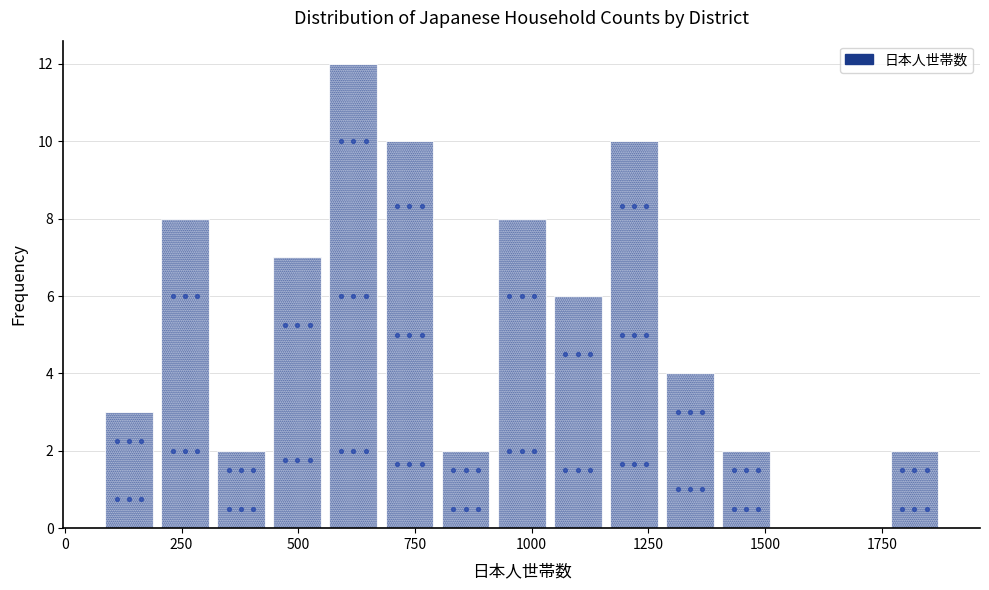

Around what value on the x-axis is the tallest bar? Give the approximate position of its centre, as read against the axis.

600